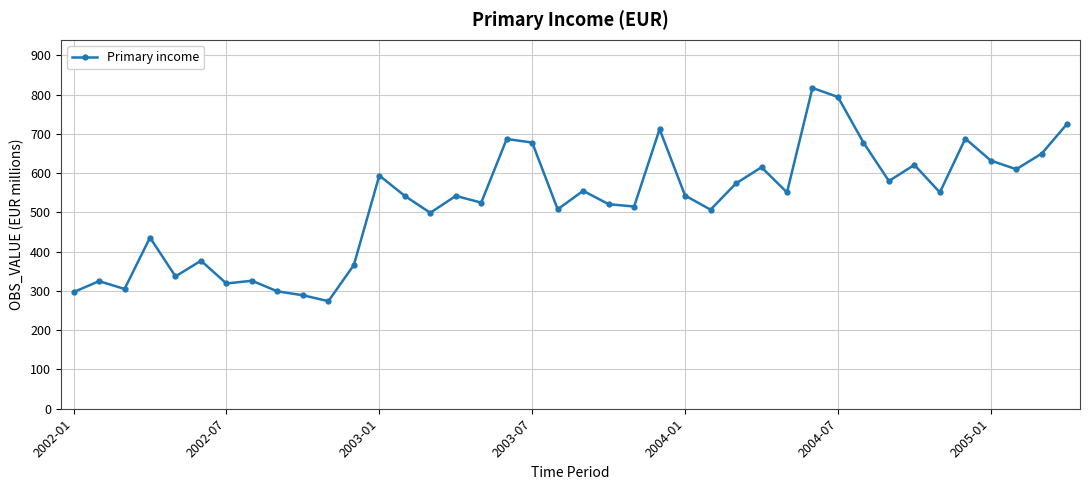

What is the average value?

524